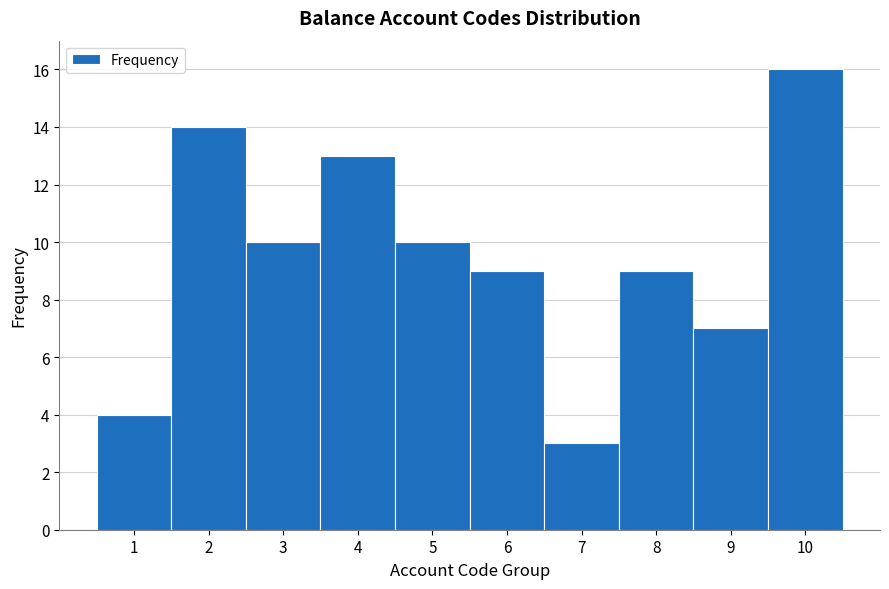

Reading left to right, transcribe all the data shown in this chart.

1=4	2=14	3=10	4=13	5=10	6=9	7=3	8=9	9=7	10=16